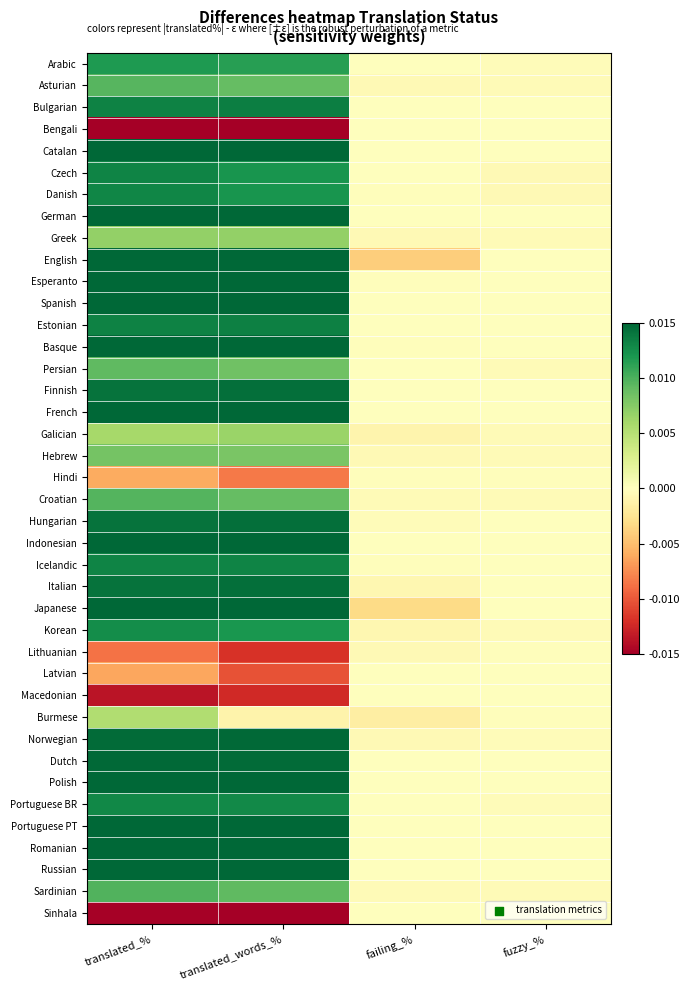

Reading left to right, list all the values displayed in this chart.

Arabic: translated_%=0.0	translated_words_%=0.0	failing_%=-0.0	fuzzy_%=-0.0
Asturian: translated_%=0.0	translated_words_%=0.0	failing_%=-0.0	fuzzy_%=-0.0
Bulgarian: translated_%=0.0	translated_words_%=0.0	failing_%=-0.0	fuzzy_%=-0.0
Bengali: translated_%=-0.0	translated_words_%=-0.0	failing_%=-0.0	fuzzy_%=-0.0
Catalan: translated_%=0.0	translated_words_%=0.0	failing_%=-0.0	fuzzy_%=-0.0
Czech: translated_%=0.0	translated_words_%=0.0	failing_%=-0.0	fuzzy_%=-0.0
Danish: translated_%=0.0	translated_words_%=0.0	failing_%=-0.0	fuzzy_%=-0.0
German: translated_%=0.0	translated_words_%=0.0	failing_%=-0.0	fuzzy_%=-0.0
Greek: translated_%=0.0	translated_words_%=0.0	failing_%=-0.0	fuzzy_%=-0.0
English: translated_%=0.0	translated_words_%=0.0	failing_%=-0.0	fuzzy_%=-0.0
Esperanto: translated_%=0.0	translated_words_%=0.0	failing_%=-0.0	fuzzy_%=-0.0
Spanish: translated_%=0.0	translated_words_%=0.0	failing_%=-0.0	fuzzy_%=-0.0
Estonian: translated_%=0.0	translated_words_%=0.0	failing_%=-0.0	fuzzy_%=-0.0
Basque: translated_%=0.0	translated_words_%=0.0	failing_%=-0.0	fuzzy_%=-0.0
Persian: translated_%=0.0	translated_words_%=0.0	failing_%=-0.0	fuzzy_%=-0.0
Finnish: translated_%=0.0	translated_words_%=0.0	failing_%=-0.0	fuzzy_%=-0.0
French: translated_%=0.0	translated_words_%=0.0	failing_%=-0.0	fuzzy_%=-0.0
Galician: translated_%=0.0	translated_words_%=0.0	failing_%=-0.0	fuzzy_%=-0.0
Hebrew: translated_%=0.0	translated_words_%=0.0	failing_%=-0.0	fuzzy_%=-0.0
Hindi: translated_%=-0.0	translated_words_%=-0.0	failing_%=-0.0	fuzzy_%=-0.0
Croatian: translated_%=0.0	translated_words_%=0.0	failing_%=-0.0	fuzzy_%=-0.0
Hungarian: translated_%=0.0	translated_words_%=0.0	failing_%=-0.0	fuzzy_%=-0.0
Indonesian: translated_%=0.0	translated_words_%=0.0	failing_%=-0.0	fuzzy_%=-0.0
Icelandic: translated_%=0.0	translated_words_%=0.0	failing_%=-0.0	fuzzy_%=-0.0
Italian: translated_%=0.0	translated_words_%=0.0	failing_%=-0.0	fuzzy_%=-0.0
Japanese: translated_%=0.0	translated_words_%=0.0	failing_%=-0.0	fuzzy_%=-0.0
Korean: translated_%=0.0	translated_words_%=0.0	failing_%=-0.0	fuzzy_%=-0.0
Lithuanian: translated_%=-0.0	translated_words_%=-0.0	failing_%=-0.0	fuzzy_%=-0.0
Latvian: translated_%=-0.0	translated_words_%=-0.0	failing_%=-0.0	fuzzy_%=-0.0
Macedonian: translated_%=-0.0	translated_words_%=-0.0	failing_%=-0.0	fuzzy_%=-0.0
Burmese: translated_%=0.0	translated_words_%=-0.0	failing_%=-0.0	fuzzy_%=-0.0
Norwegian: translated_%=0.0	translated_words_%=0.0	failing_%=-0.0	fuzzy_%=-0.0
Dutch: translated_%=0.0	translated_words_%=0.0	failing_%=-0.0	fuzzy_%=-0.0
Polish: translated_%=0.0	translated_words_%=0.0	failing_%=-0.0	fuzzy_%=-0.0
Portuguese BR: translated_%=0.0	translated_words_%=0.0	failing_%=-0.0	fuzzy_%=-0.0
Portuguese PT: translated_%=0.0	translated_words_%=0.0	failing_%=-0.0	fuzzy_%=-0.0
Romanian: translated_%=0.0	translated_words_%=0.0	failing_%=-0.0	fuzzy_%=-0.0
Russian: translated_%=0.0	translated_words_%=0.0	failing_%=-0.0	fuzzy_%=-0.0
Sardinian: translated_%=0.0	translated_words_%=0.0	failing_%=-0.0	fuzzy_%=-0.0
Sinhala: translated_%=-0.0	translated_words_%=-0.0	failing_%=-0.0	fuzzy_%=-0.0